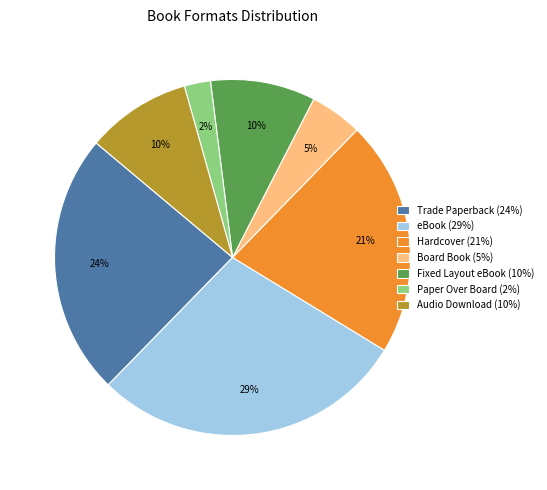

Is there any slice that represents more than half of the pie?

No